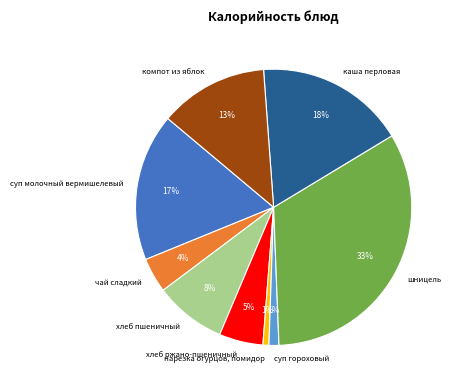

Which slice is the largest?

шницель